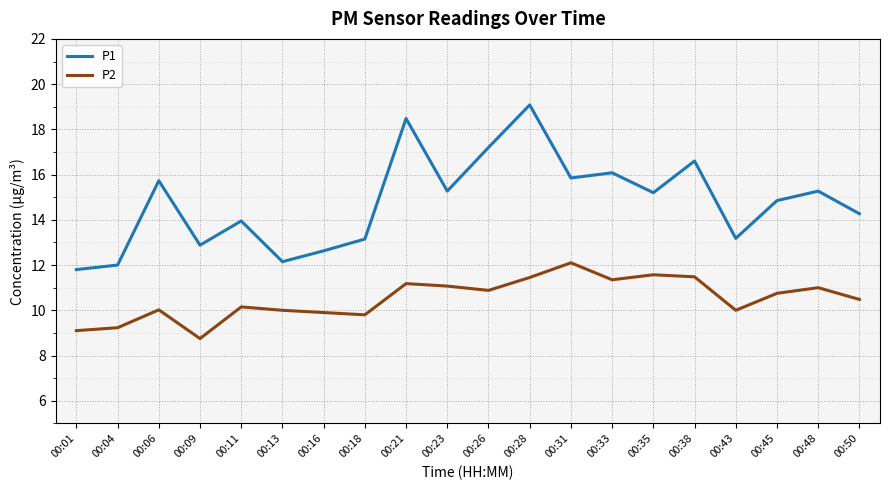

Which series has the largest range (max minus min)?

P1